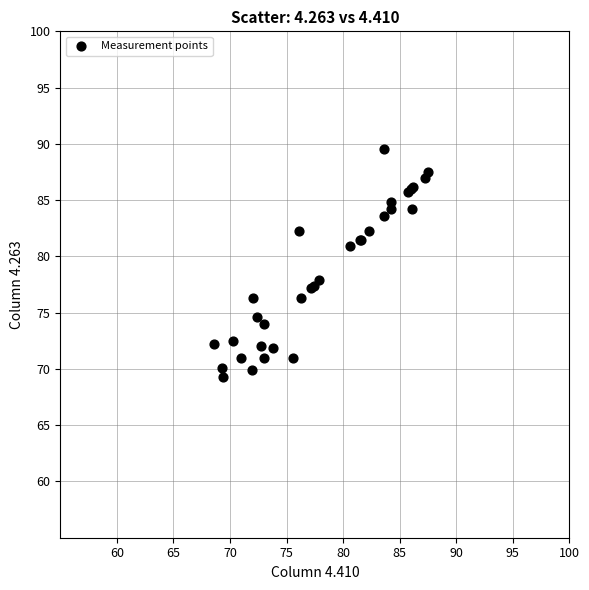

What Y value in the scatter plot is closest to 79?

77.9